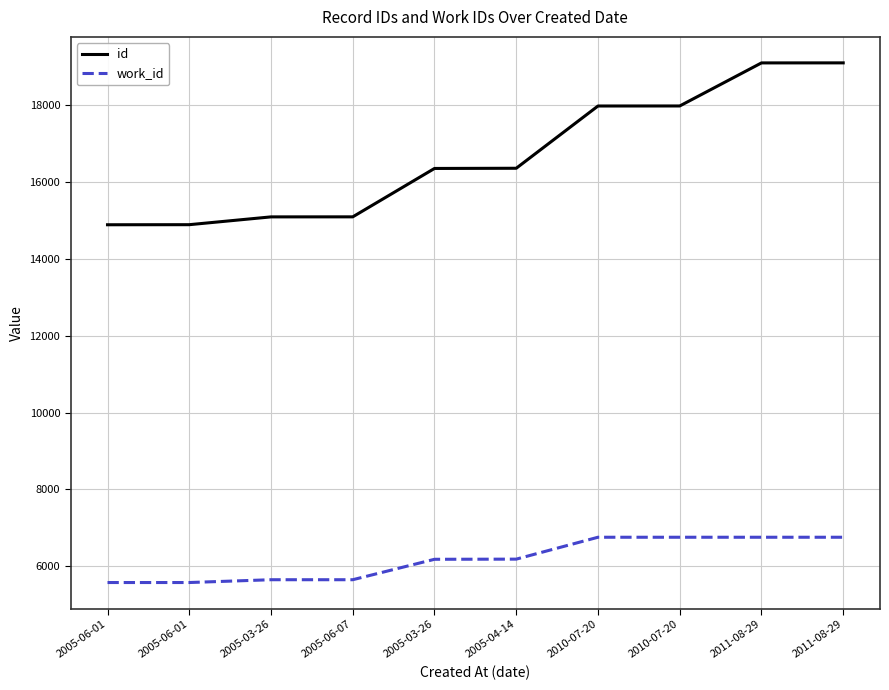

What is the sum of the id values at 2010-07-20 and 2005-03-26?

33075